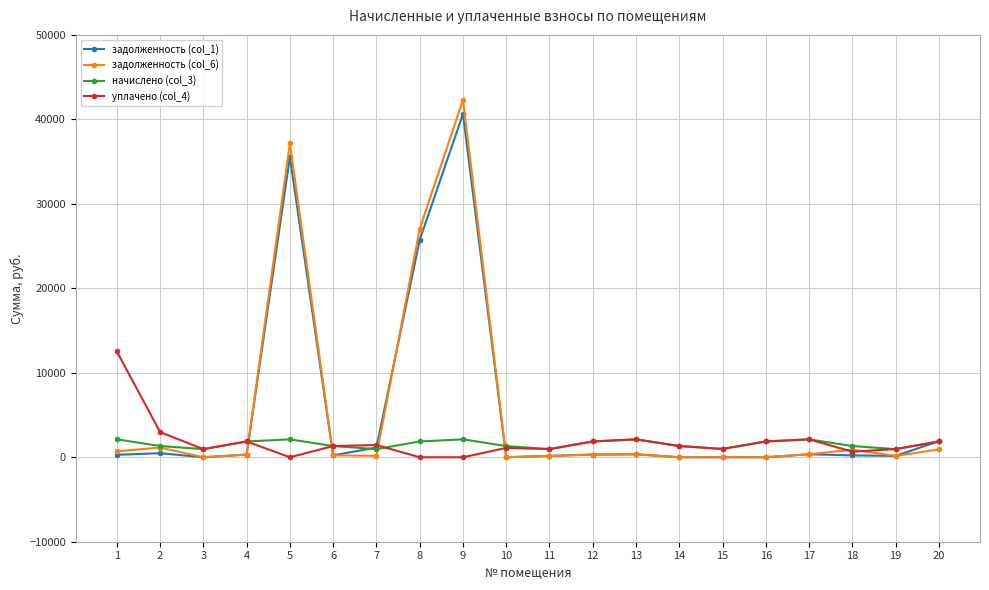

The value of уплачено (col_4) at 8 is 0.0. True or false?

True